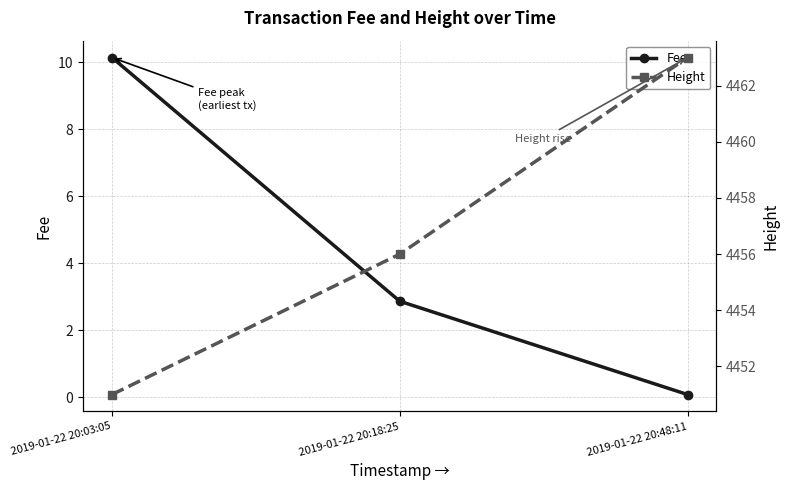

What is the maximum value shown in the chart?

4463.0